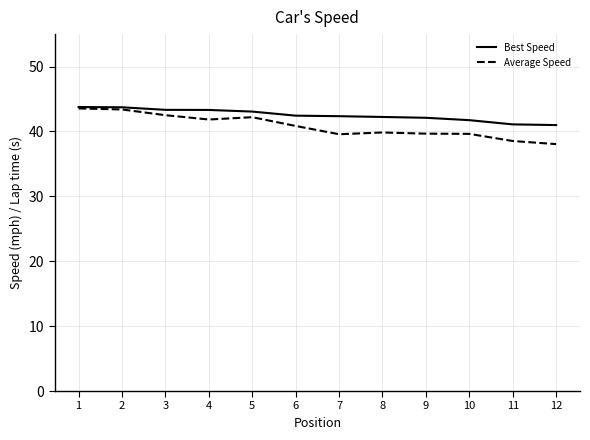

Is the value of Best Speed at 11 greater than the value of Average Speed at 10?

Yes